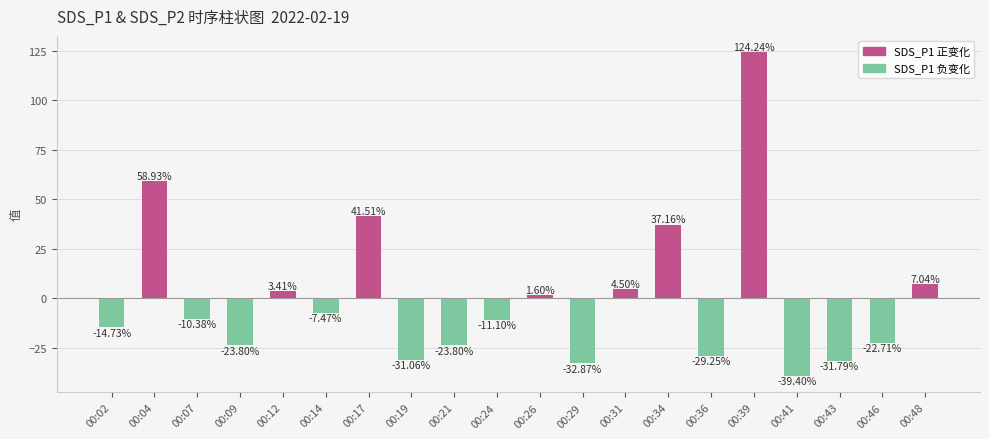

What is the greatest value displayed?

124.2